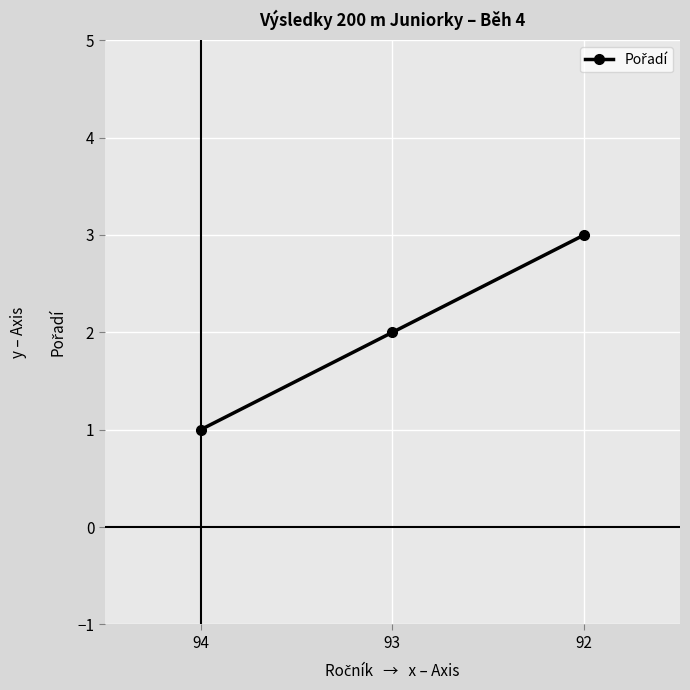

How many lines are shown in the chart?

1